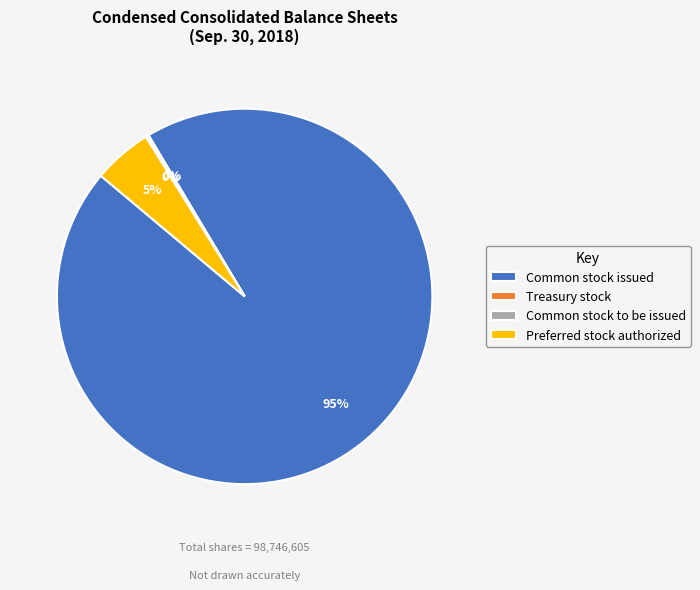

The Preferred stock authorized slice represents 17% of the pie. True or false?

False